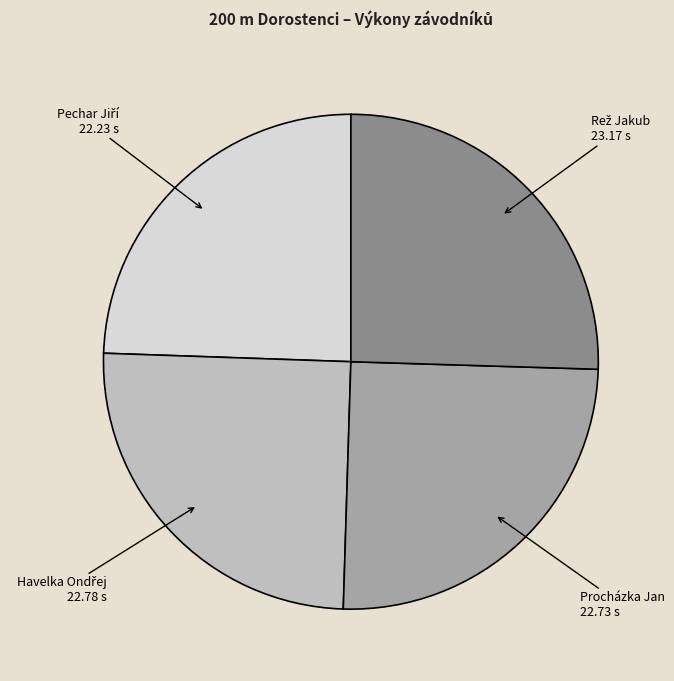

Is there a majority slice in this chart?

No